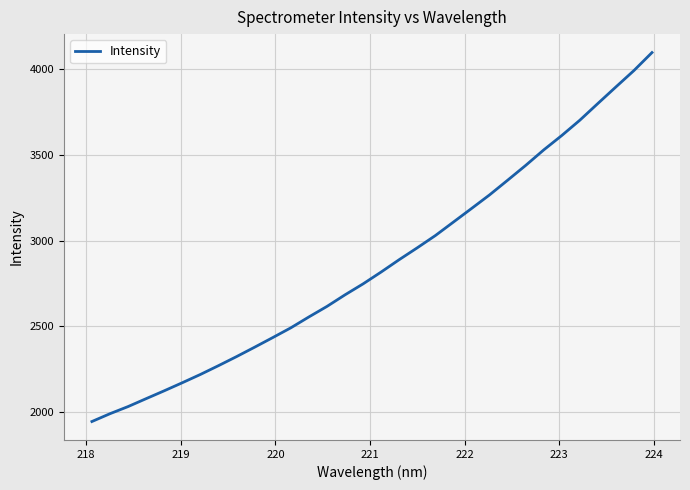

What is the difference between the maximum and second lowest values?

2103.9